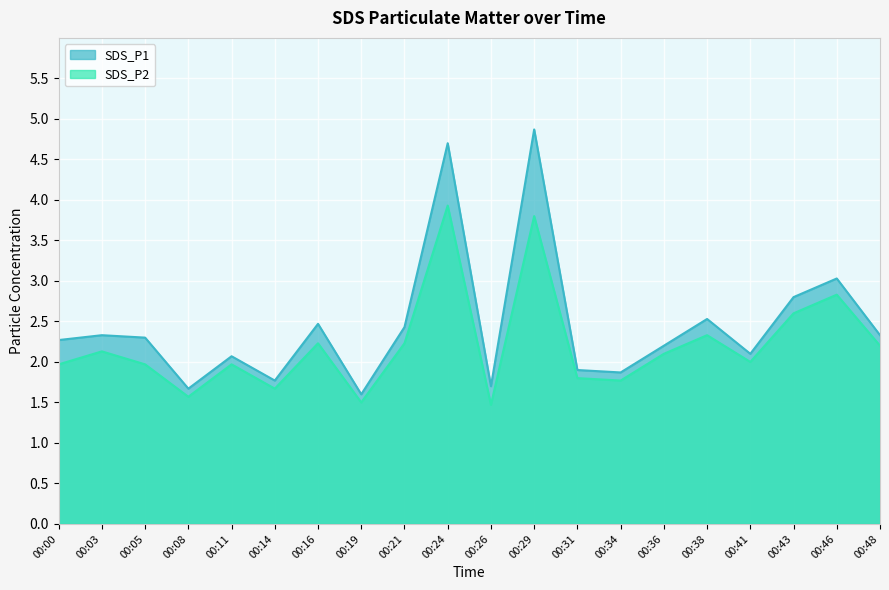

List the labels in order of SDS_P1 value, smallest first.

00:19, 00:08, 00:26, 00:14, 00:34, 00:31, 00:11, 00:41, 00:36, 00:00, 00:05, 00:03, 00:48, 00:21, 00:16, 00:38, 00:43, 00:46, 00:24, 00:29